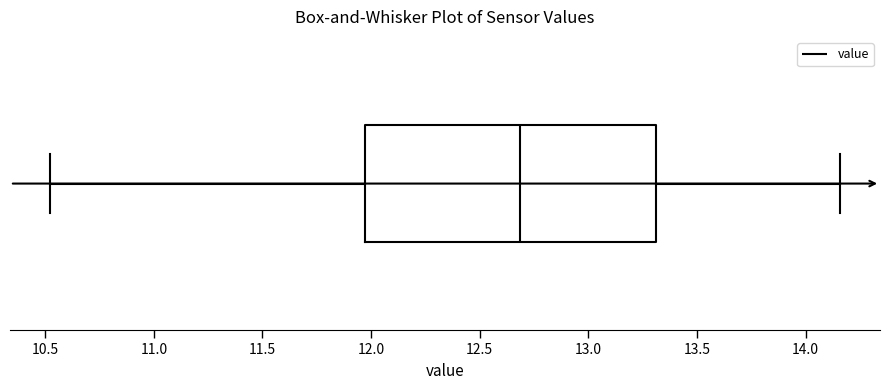

Where is the right edge of the box on the x-axis? The values are not printed on the chart, so give them approximately, as read against the axis.

13.30